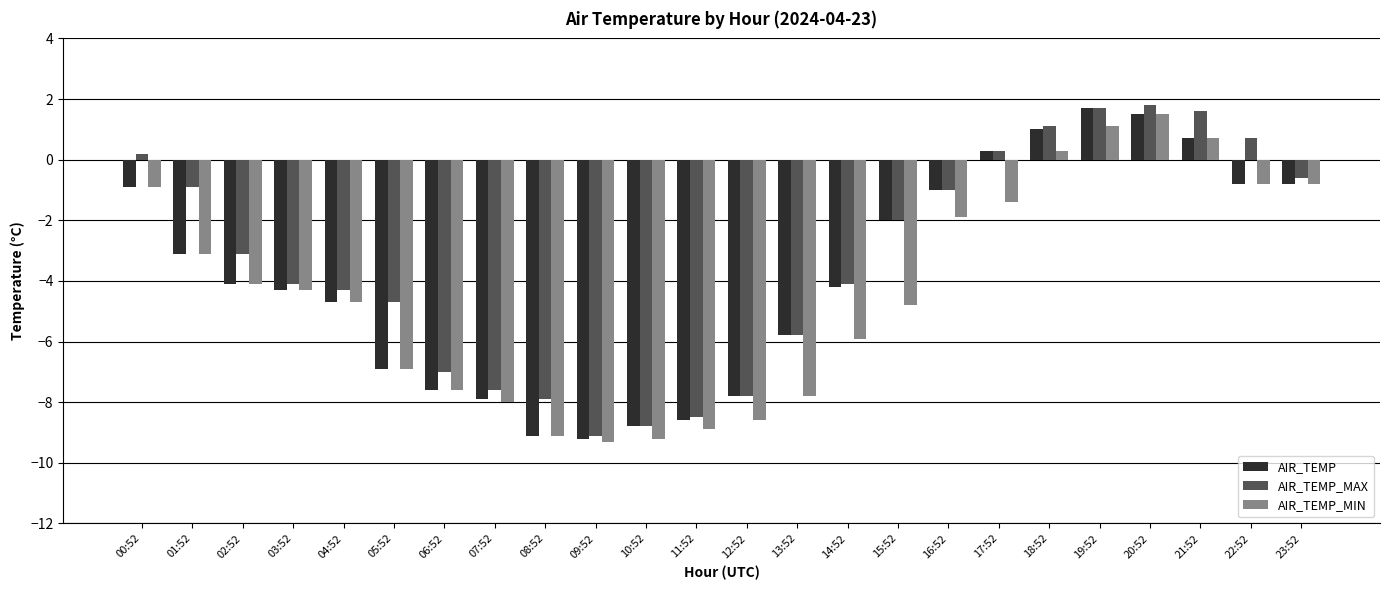

Where does the AIR_TEMP series first go above -4?

00:52